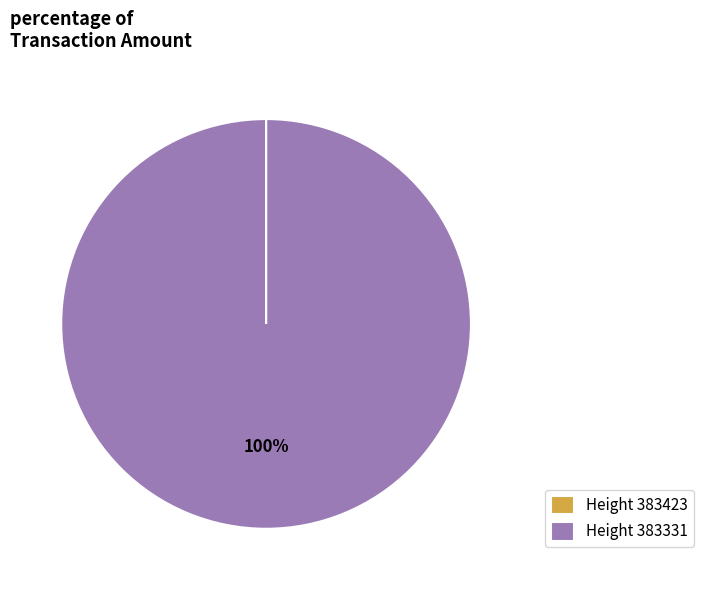

To the nearest percent, what is the difference between the largest and smallest slice percentages?

100%